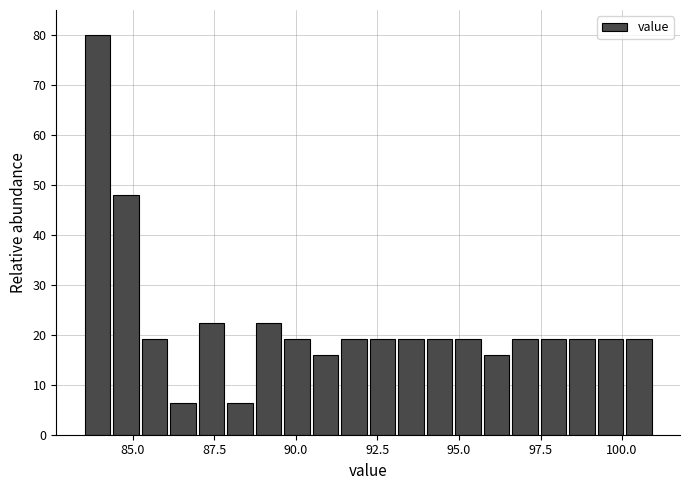

Read against the x-axis, roughly where is the centre of the tallest bar?

84.0